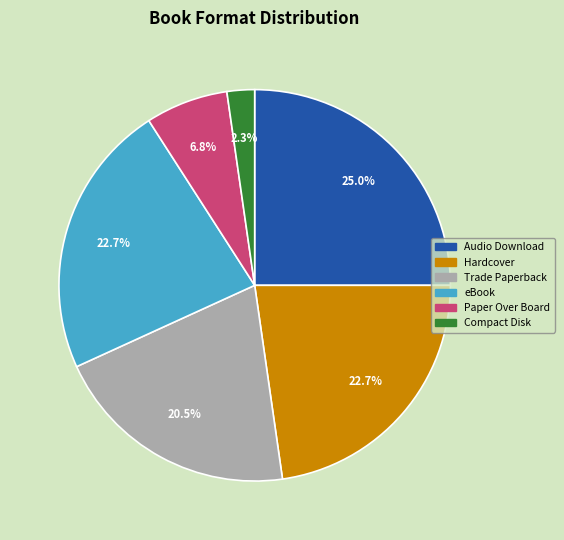

To the nearest percent, what is the combined percentage of Compact Disk and eBook?

25%